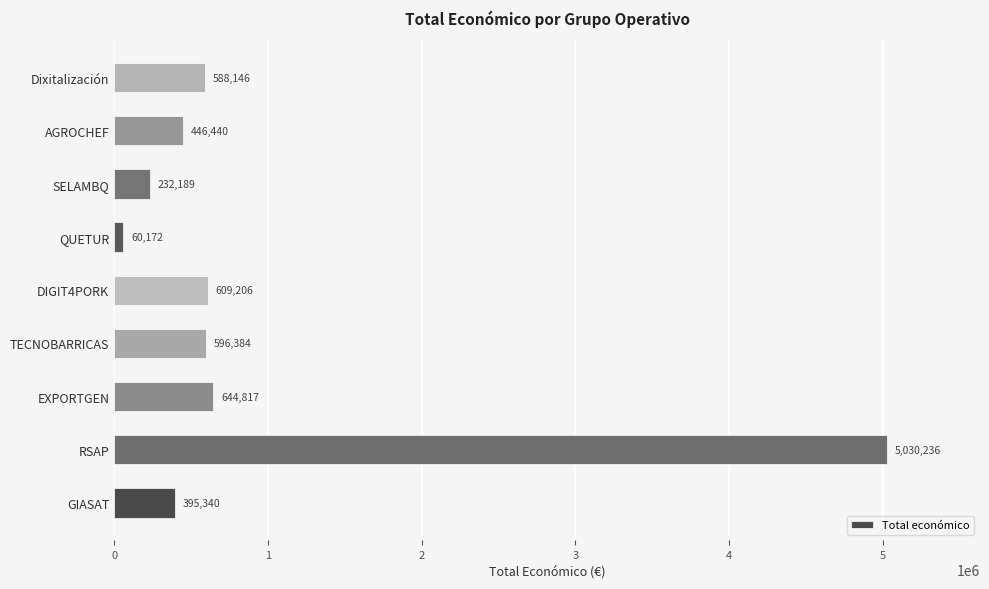

List the labels in order of value, smallest first.

QUETUR, SELAMBQ, GIASAT, AGROCHEF, Dixitalización, TECNOBARRICAS, DIGIT4PORK, EXPORTGEN, RSAP